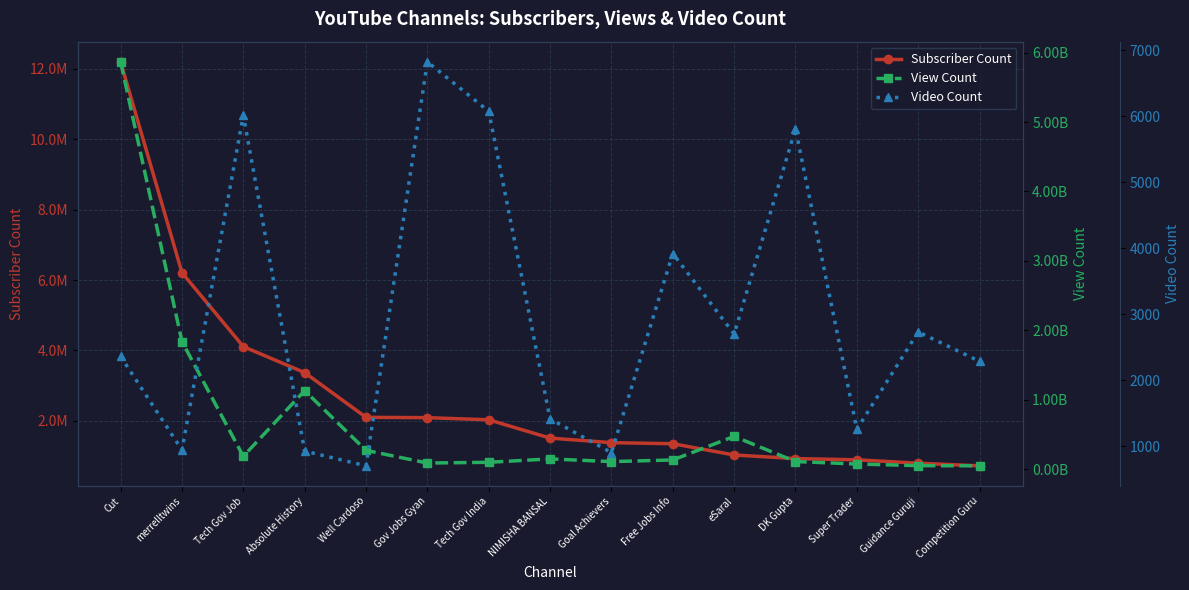

What is the smallest value displayed?

705